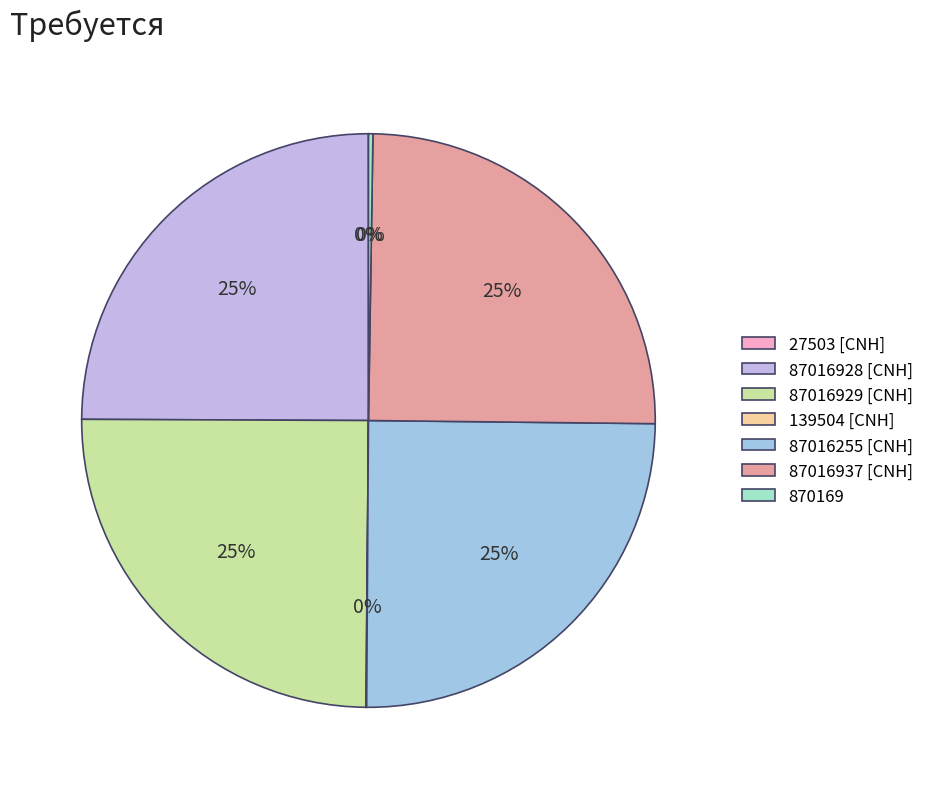

Is it true that 87016255 [CNH] is 31% of the pie?

False